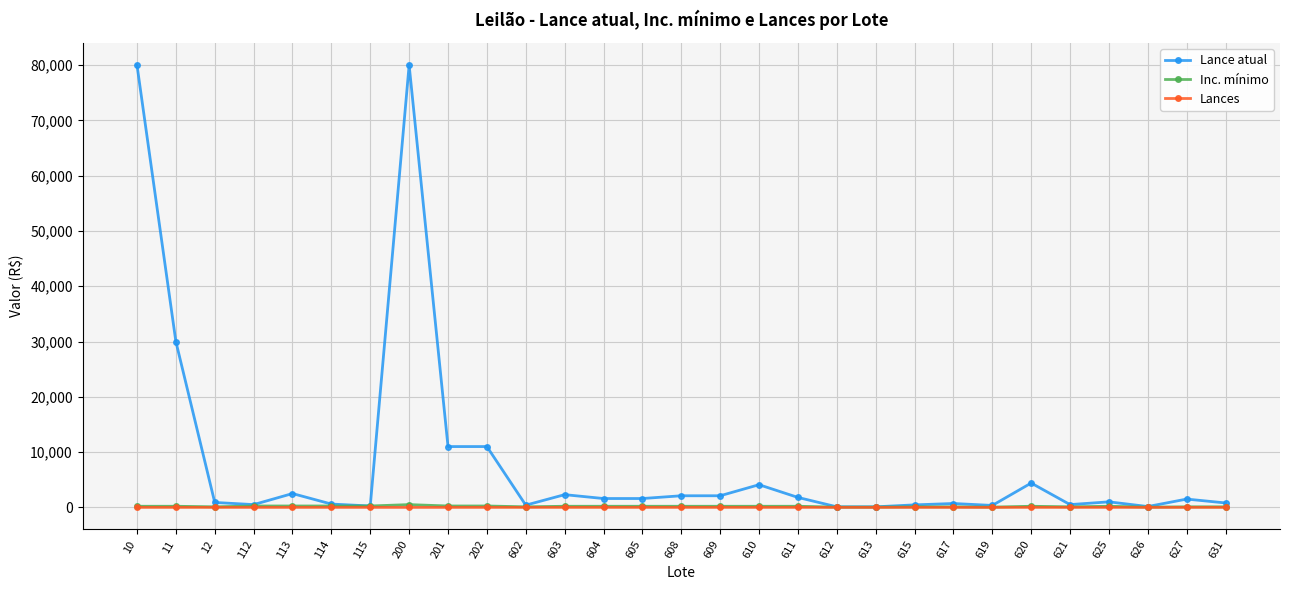

Which series has the largest range (max minus min)?

Lance atual